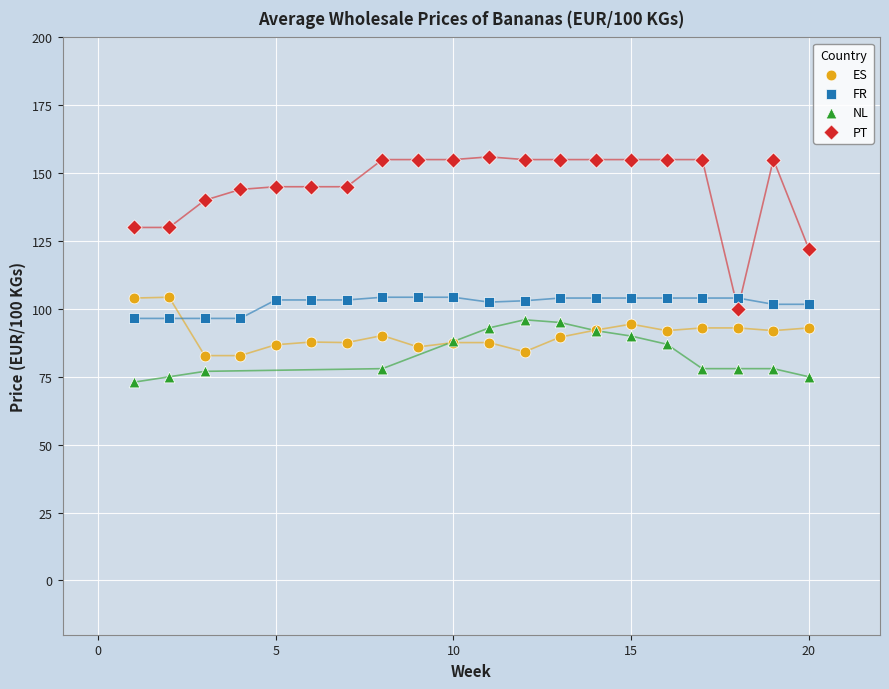

Which series has the largest Y range (max minus min)?

PT